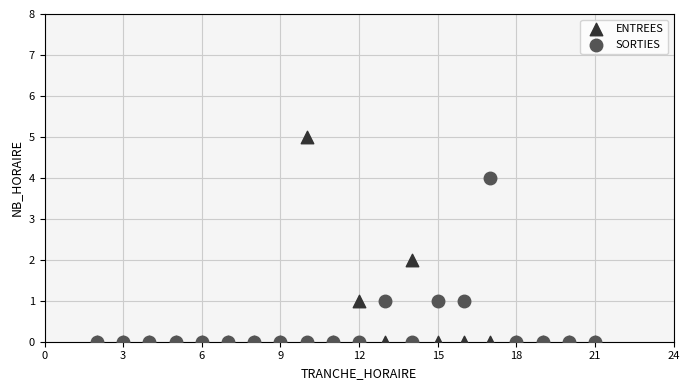

Which series has the largest Y range (max minus min)?

ENTREES